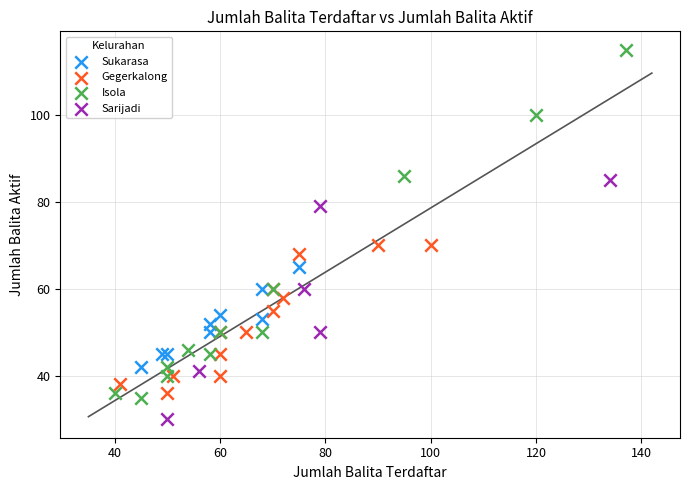

Which series contains the highest Y value?

Isola